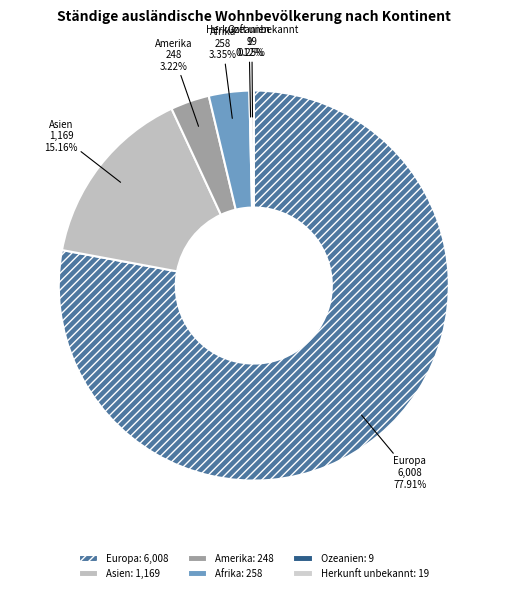

To the nearest percent, what is the difference between the largest and smallest slice percentages?

78%